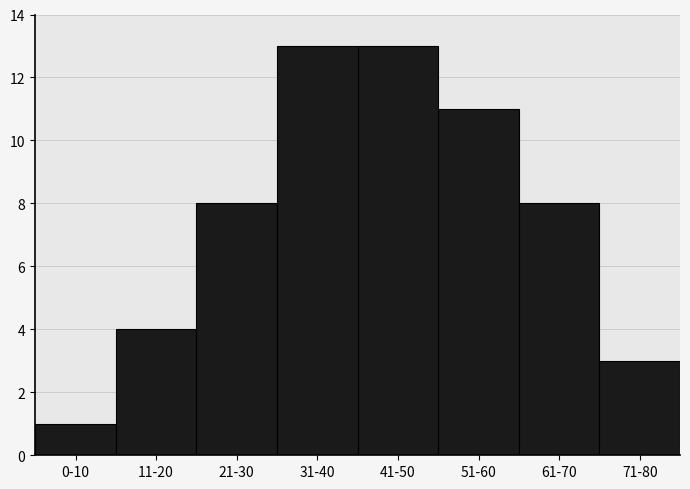

Reading left to right, what are all the values shown in this chart?

1	4	8	13	13	11	8	3